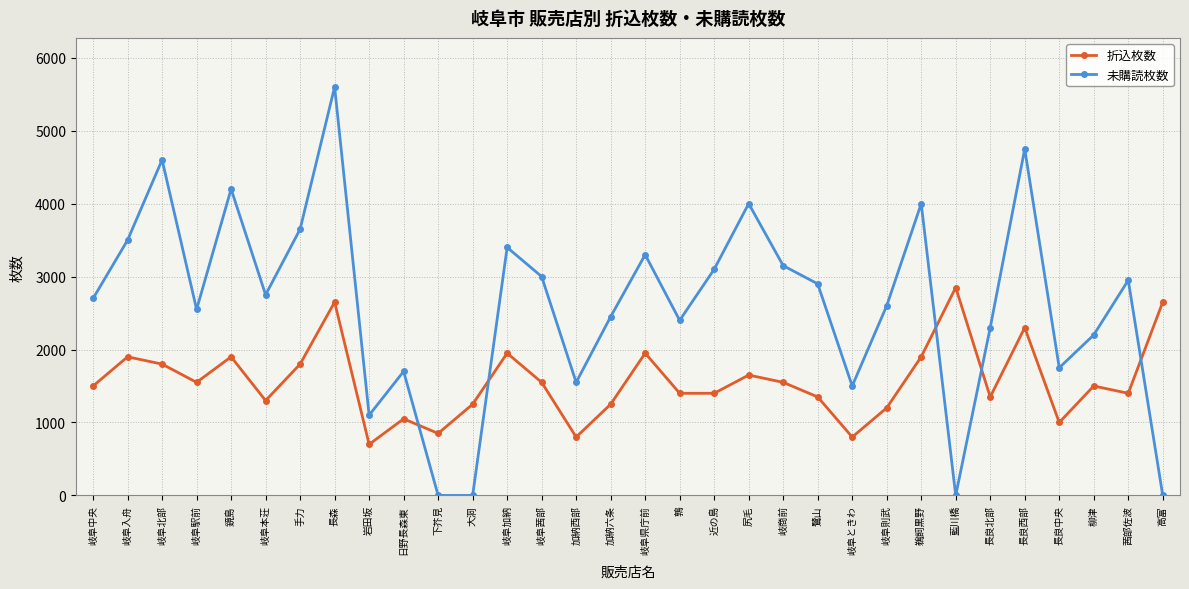

Count the number of data series in this chart.

2